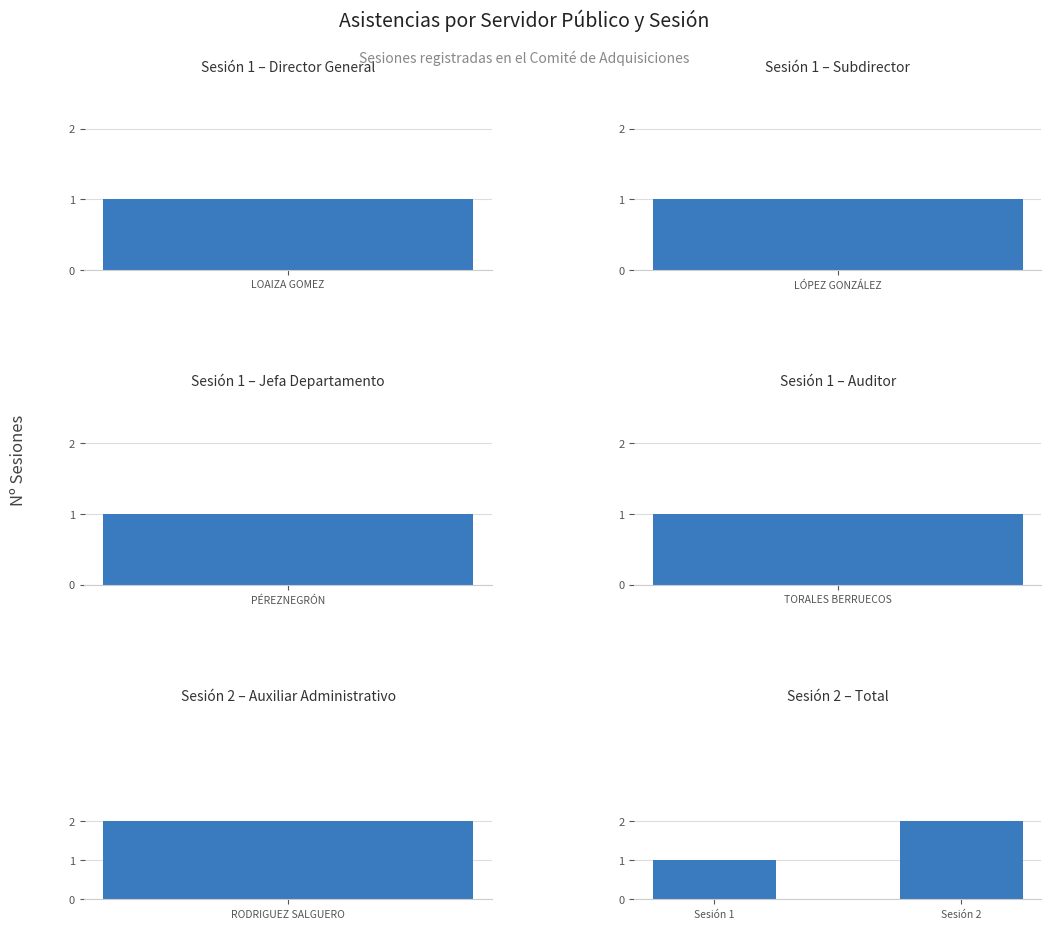

The value at Sesión 1 is 1. True or false?

True